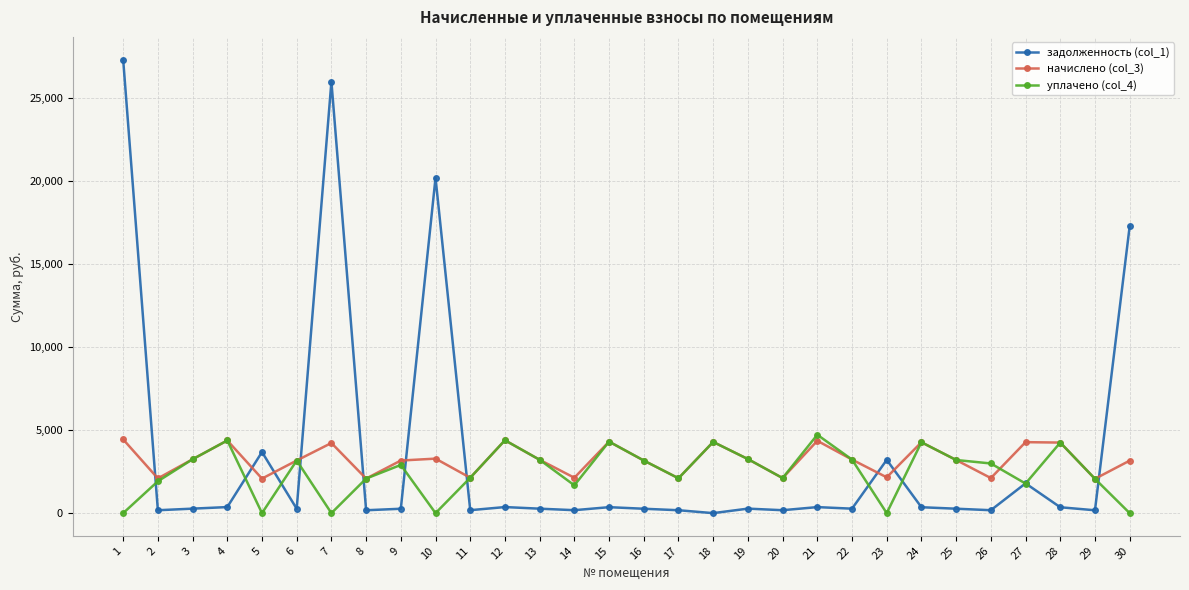

What is the value of the начислено (col_3) point at the 25th from the left?

3199.1